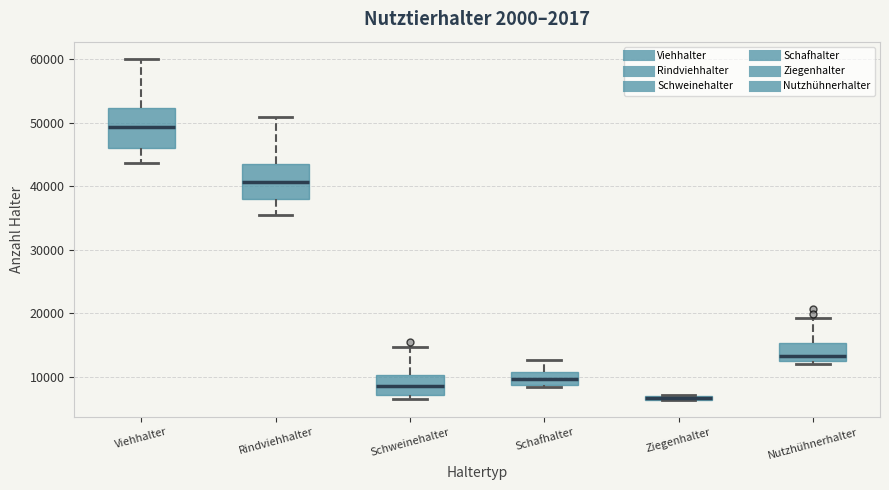

Where is the lower edge of the box for Ziegenhalter on the y-axis? The values are not printed on the chart, so give them approximately, as read against the axis.

6000